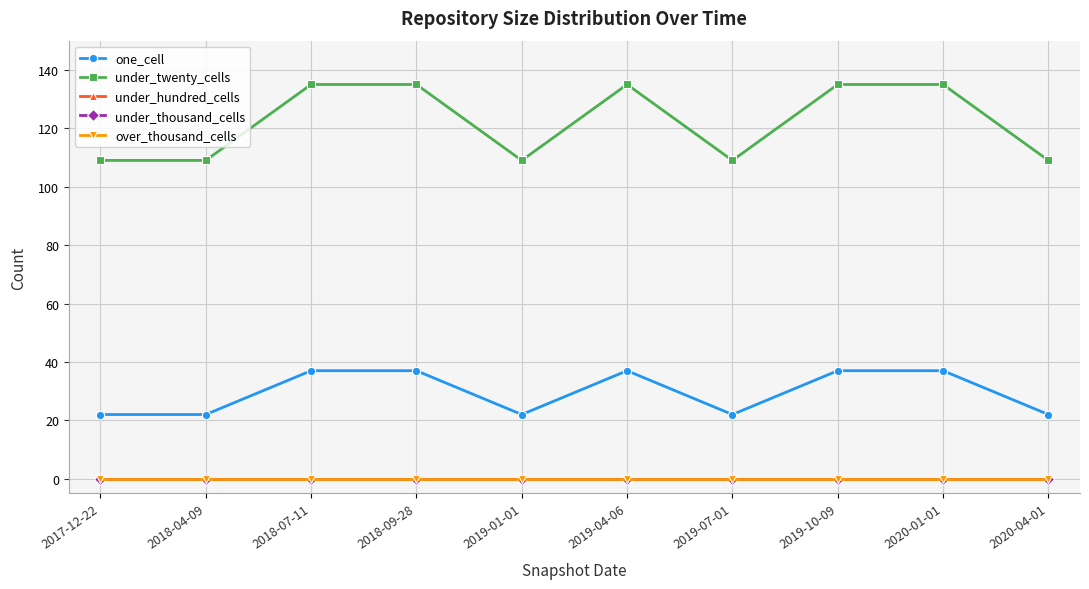

At how many categories does at least one series exceed 82?

10